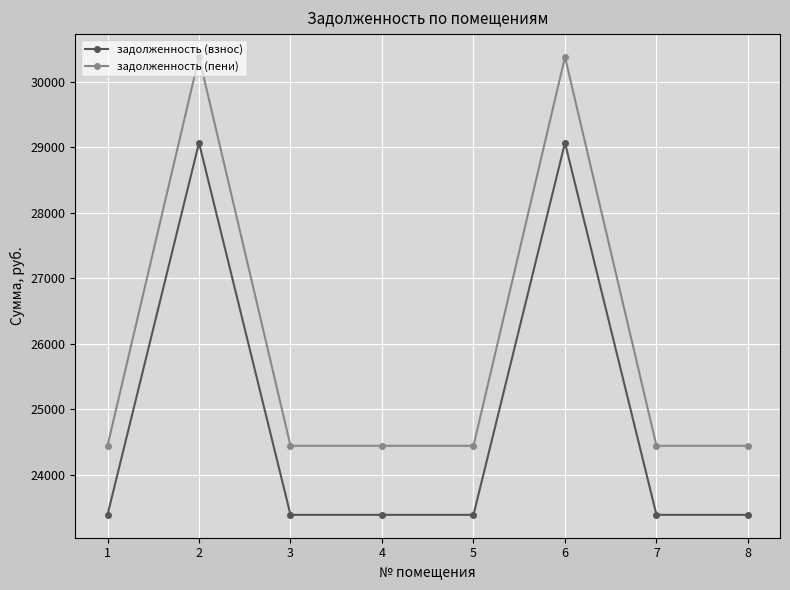

What is the maximum value for задолженность (пени)?

30374.9